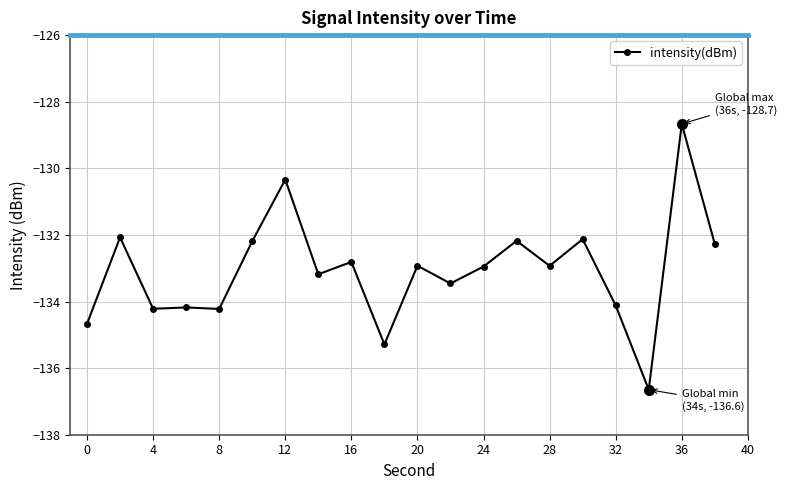

What is the value of the 14th point from the left?

-132.2